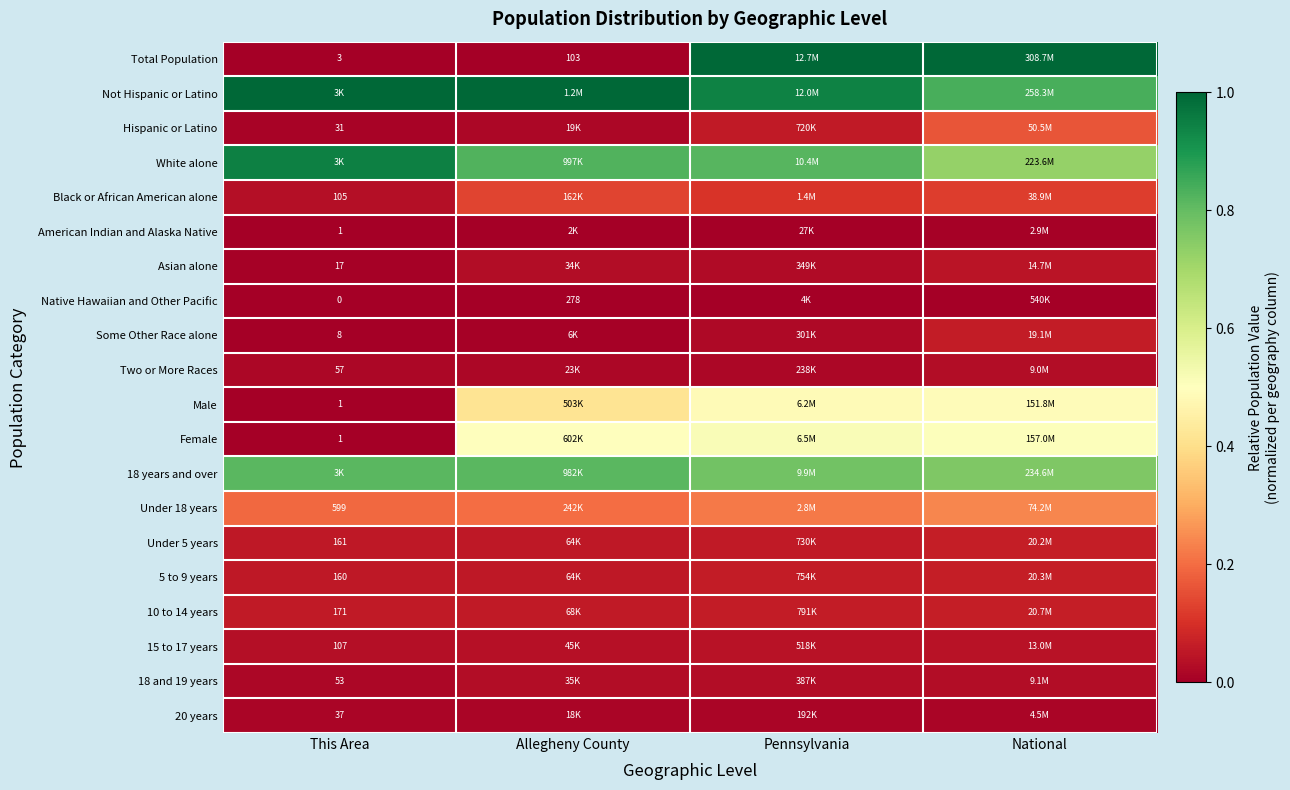

Rank the series at This Area from lowest to highest value.

Native Hawaiian and Other Pacific, American Indian and Alaska Native, Male, Female, Total Population, Some Other Race alone, Asian alone, Hispanic or Latino, 20 years, 18 and 19 years, Two or More Races, Black or African American alone, 15 to 17 years, 5 to 9 years, Under 5 years, 10 to 14 years, Under 18 years, 18 years and over, White alone, Not Hispanic or Latino